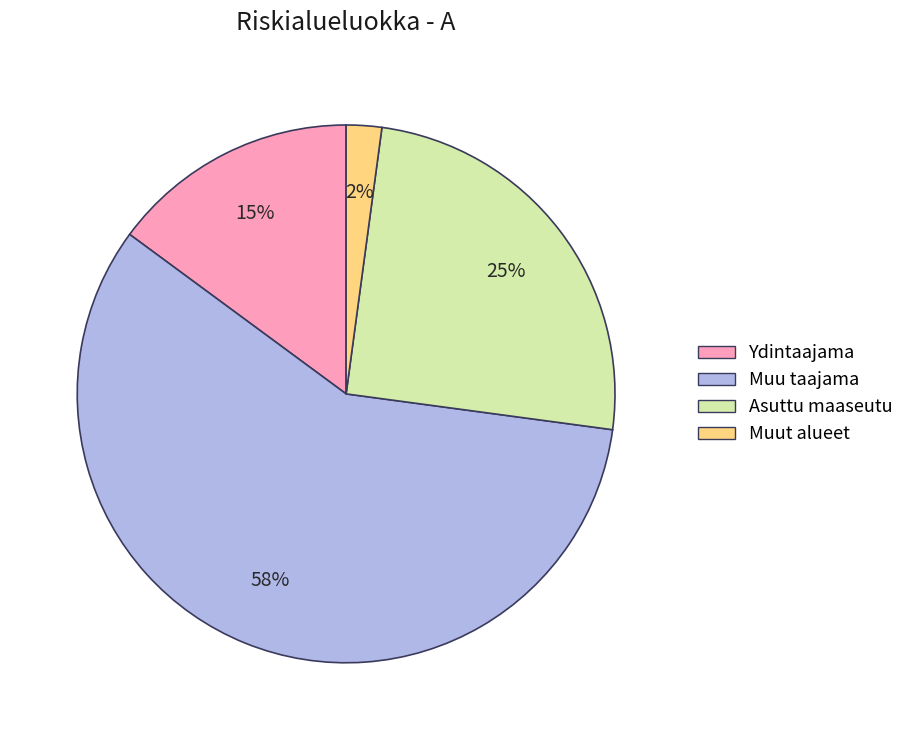

Do Muu taajama and Asuttu maaseutu together represent more than half of the pie?

Yes